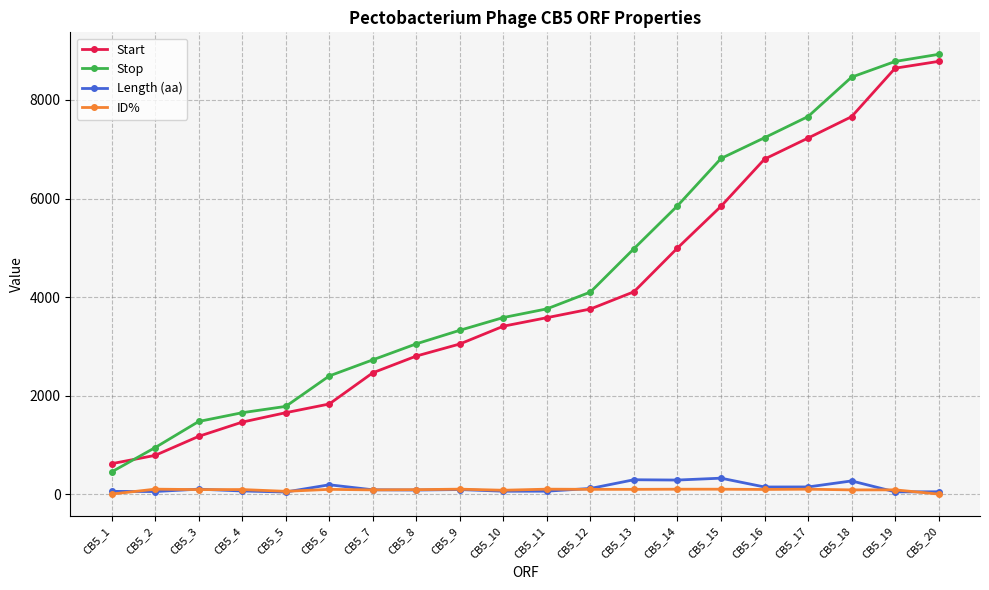

True or false: Stop and ID% intersect in this chart.

False